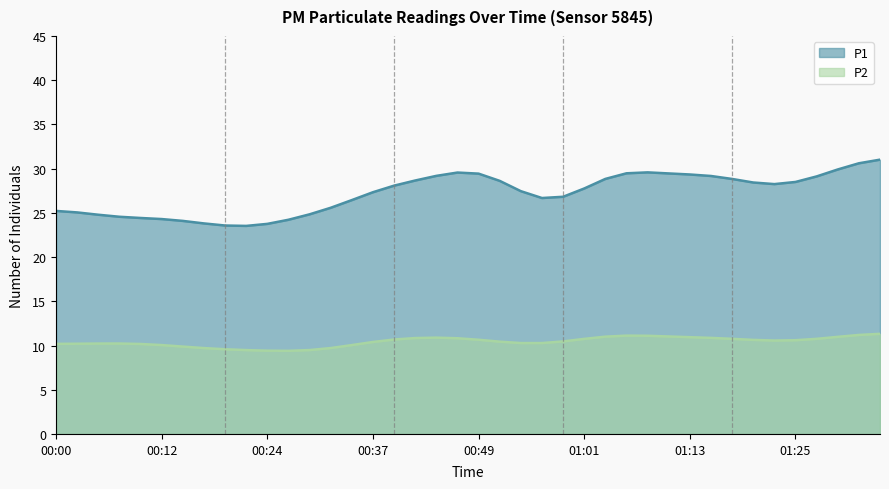

What is the label of the 10th point from the left?

00:22